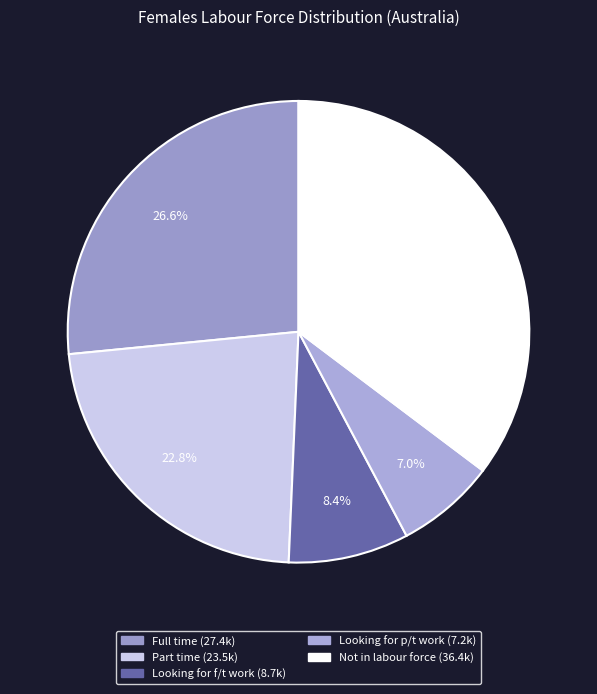

Count the number of slices in the pie.

5